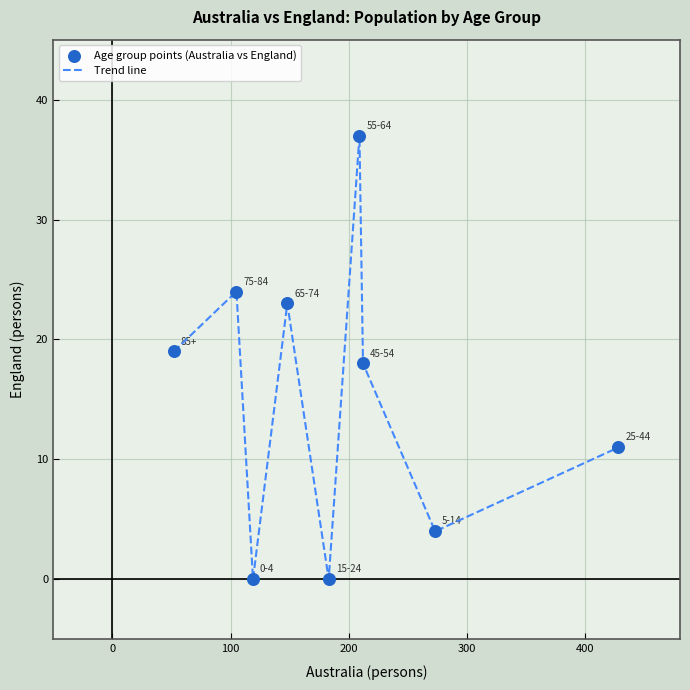

What is the greatest value displayed?

37